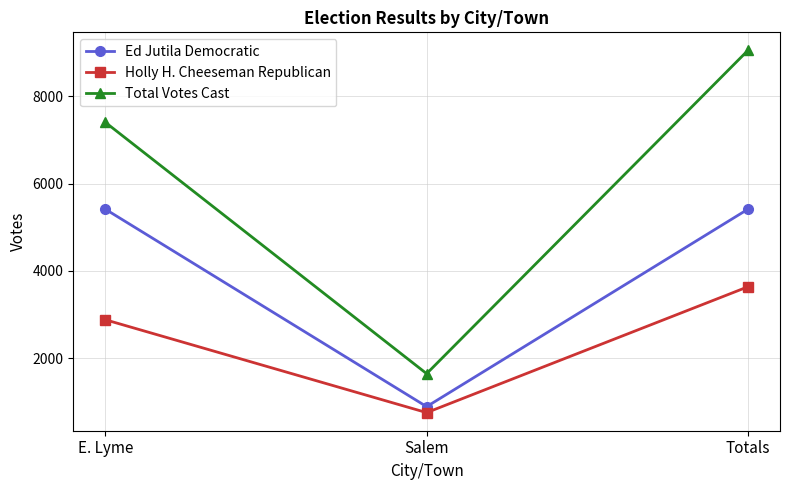

What is the difference between the maximum and second lowest values in the Holly H. Cheeseman Republican series?

755